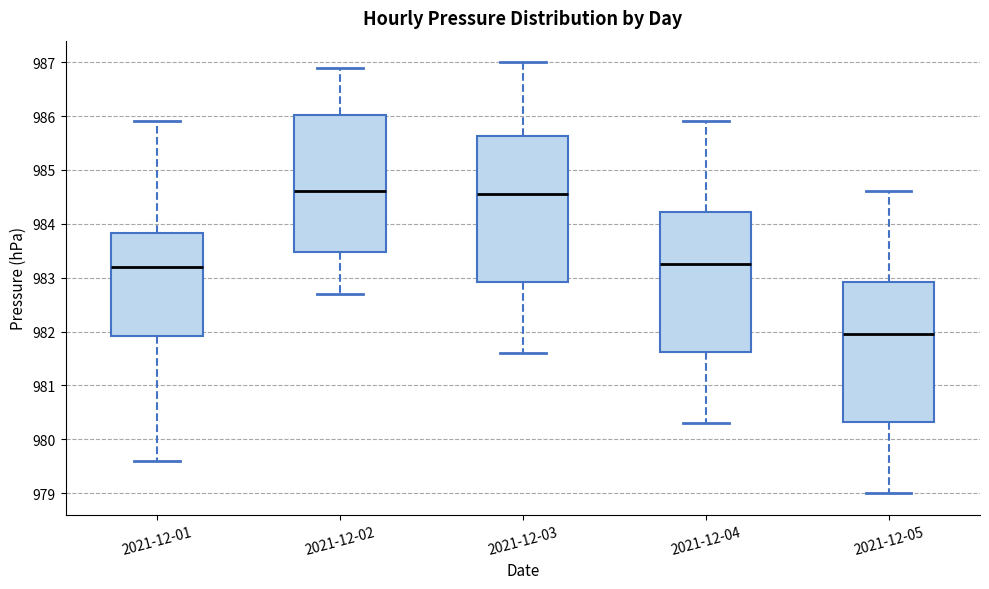

Reading left to right, read every box against the y-axis: the position of its median line, the range the box covers, and the ends of its whiskers. The values are not printed on the chart, so give them approximately, as read against the axis.

2021-12-01: median 983.2, box 981.9 to 983.8, whiskers 979.6 to 985.9
2021-12-02: median 984.6, box 983.5 to 986.0, whiskers 982.7 to 986.9
2021-12-03: median 984.6, box 982.9 to 985.6, whiskers 981.6 to 987.0
2021-12-04: median 983.3, box 981.6 to 984.2, whiskers 980.3 to 985.9
2021-12-05: median 982.0, box 980.3 to 982.9, whiskers 979.0 to 984.6